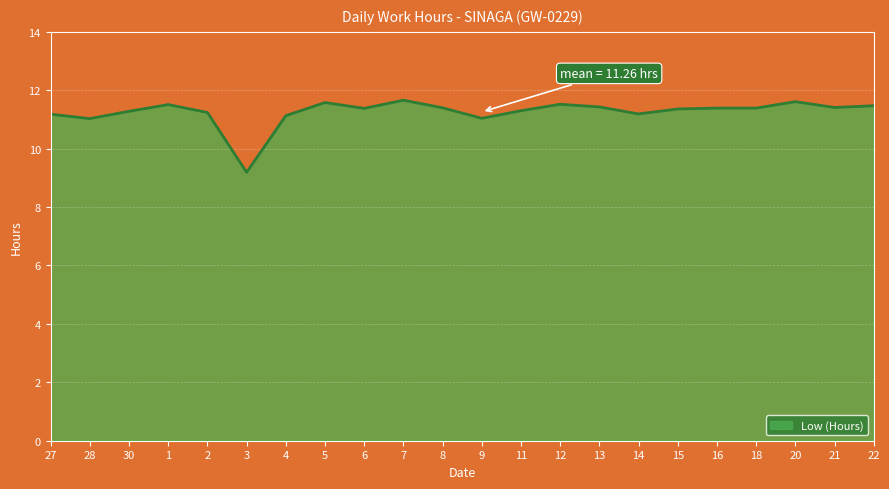

What is the difference between the values at 22 and 6?

0.1